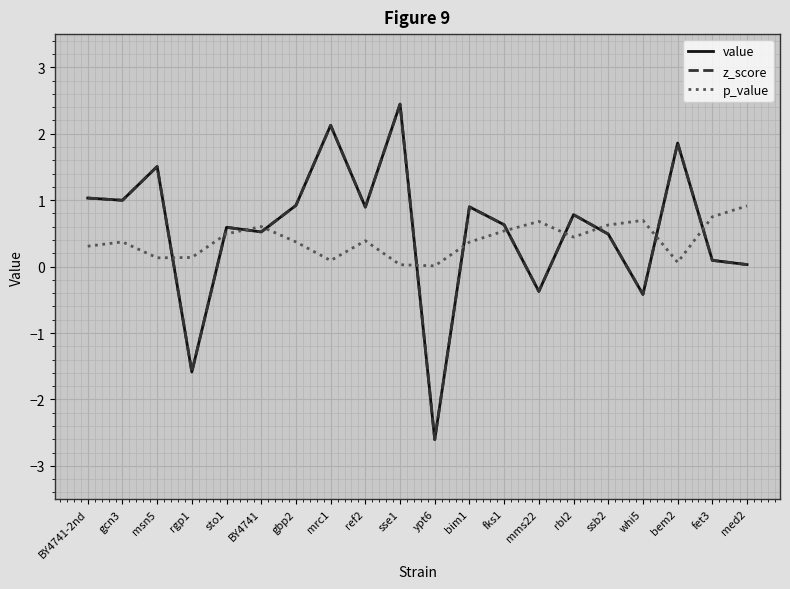

Reading right to left, list all the values displayed in this chart.

value: med2=0.0	fet3=0.1	bem2=1.9	whi5=-0.4	ssb2=0.5	rbl2=0.8	mms22=-0.4	fks1=0.6	bim1=0.9	ypt6=-2.6	sse1=2.4	ref2=0.9	mrc1=2.1	gbp2=0.9	BY4741=0.5	sto1=0.6	rgp1=-1.6	msn5=1.5	gcn3=1.0	BY4741-2nd=1.0
z_score: med2=0.0	fet3=0.1	bem2=1.9	whi5=-0.4	ssb2=0.5	rbl2=0.8	mms22=-0.4	fks1=0.6	bim1=0.9	ypt6=-2.6	sse1=2.4	ref2=0.9	mrc1=2.1	gbp2=0.9	BY4741=0.5	sto1=0.6	rgp1=-1.6	msn5=1.5	gcn3=1.0	BY4741-2nd=1.0
p_value: med2=0.9	fet3=0.7	bem2=0.1	whi5=0.7	ssb2=0.6	rbl2=0.4	mms22=0.7	fks1=0.5	bim1=0.4	ypt6=0.0	sse1=0.0	ref2=0.4	mrc1=0.1	gbp2=0.4	BY4741=0.6	sto1=0.5	rgp1=0.1	msn5=0.1	gcn3=0.4	BY4741-2nd=0.3